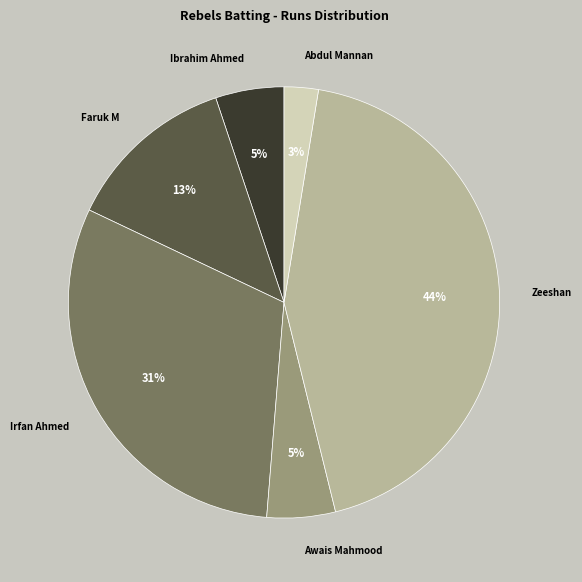

Count the number of slices in the pie.

6